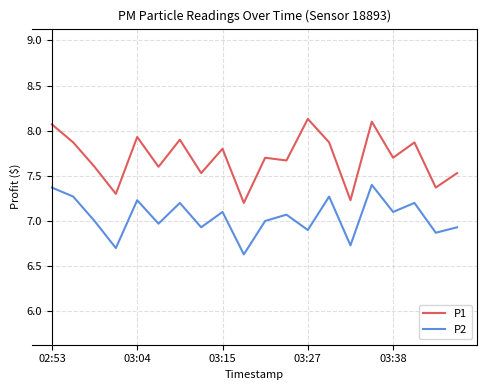

Which series has the largest total across all categories?

P1